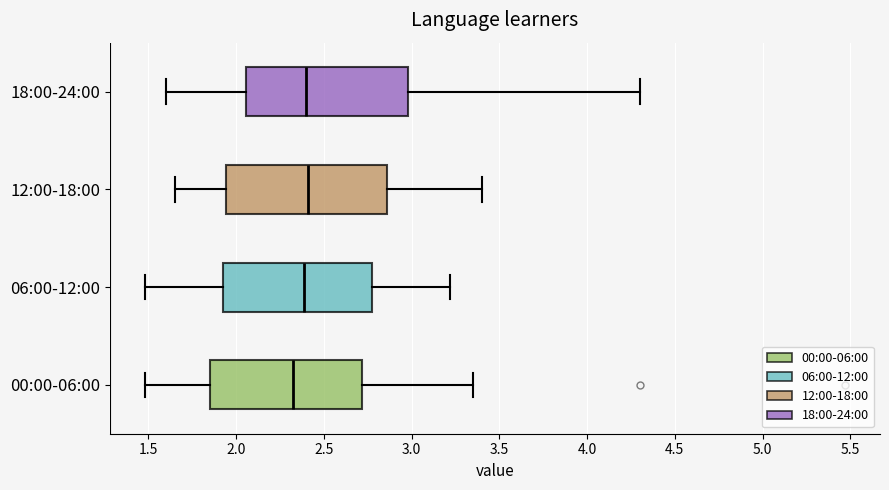

Where does the right whisker of the box for 00:00-06:00 end on the x-axis? The values are not printed on the chart, so give them approximately, as read against the axis.

3.35